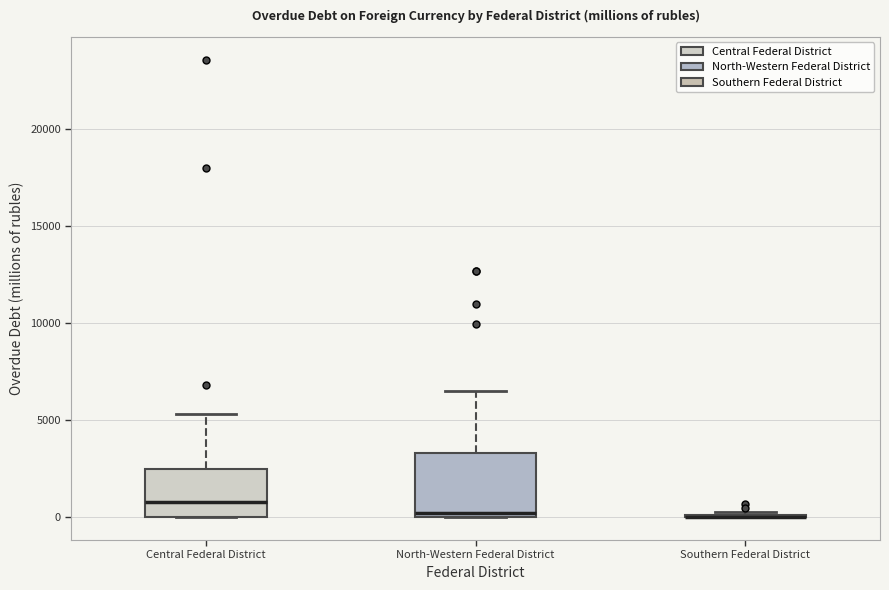

Which box is the tallest, from its lower edge to its upper edge?

North-Western Federal District